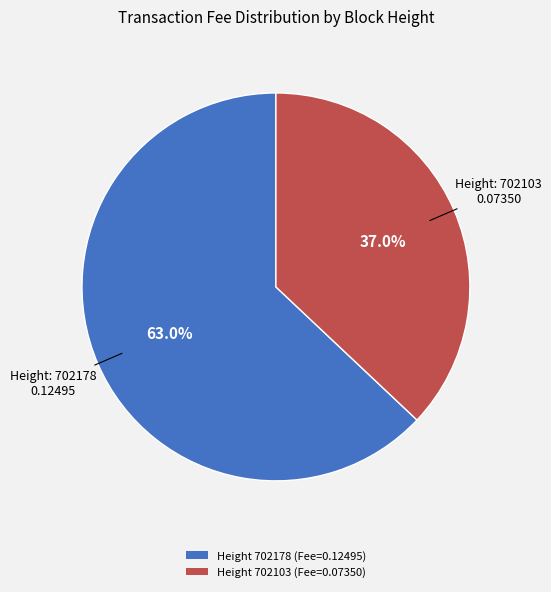

Which slice is the smallest?

Height 702103 (Fee=0.07350)